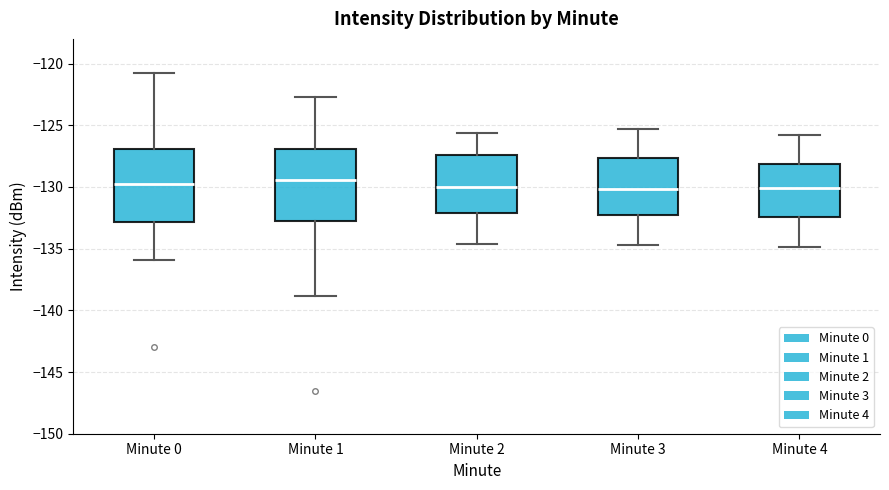

Reading left to right, transcribe this box plot: for each box, give where its median line is, the range the box spans, and where its two whiskers end, as read against the y-axis. The values are not printed on the chart, so give them approximately, as read against the axis.

Minute 0: median -130.0, box -133.0 to -127.0, whiskers -136.0 to -120.5
Minute 1: median -129.5, box -132.5 to -127.0, whiskers -139.0 to -122.5
Minute 2: median -130.0, box -132.0 to -127.5, whiskers -134.5 to -125.5
Minute 3: median -130.0, box -132.0 to -127.5, whiskers -134.5 to -125.5
Minute 4: median -130.0, box -132.5 to -128.0, whiskers -135.0 to -126.0